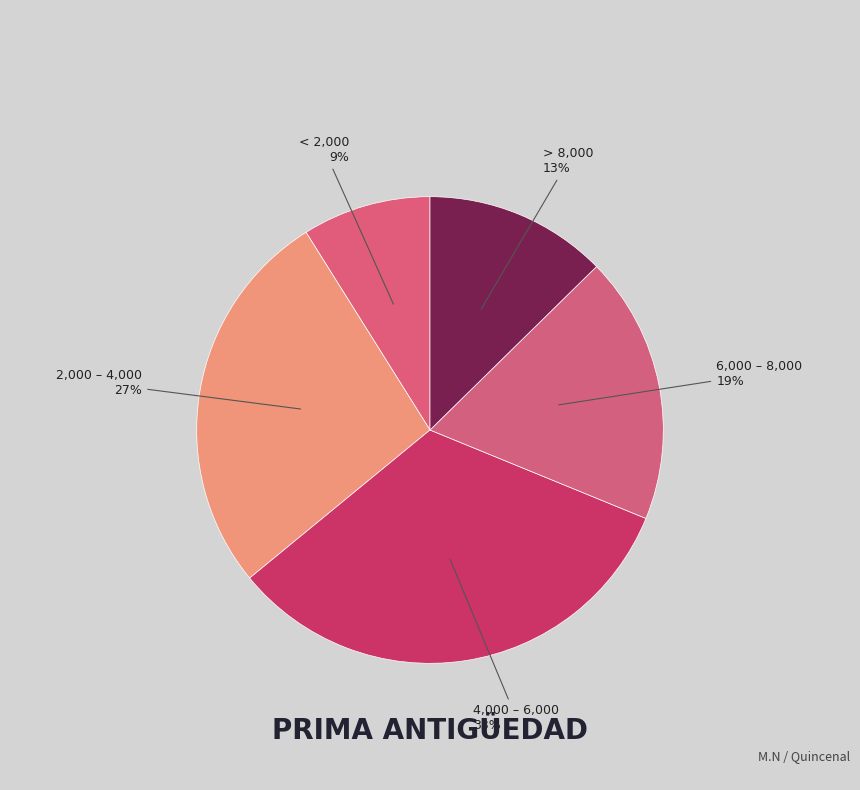

Between 2,000 – 4,000 and 6,000 – 8,000, which is larger?

2,000 – 4,000